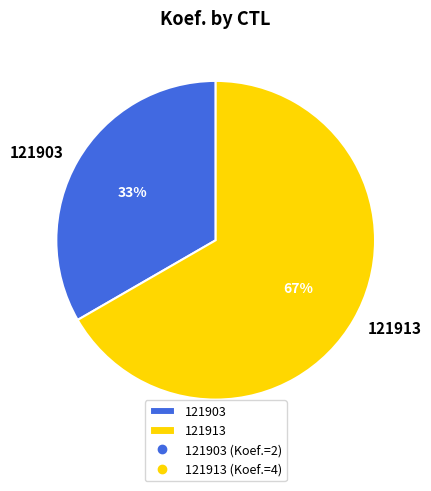

To the nearest percent, what percentage of the pie is 121903?

33%